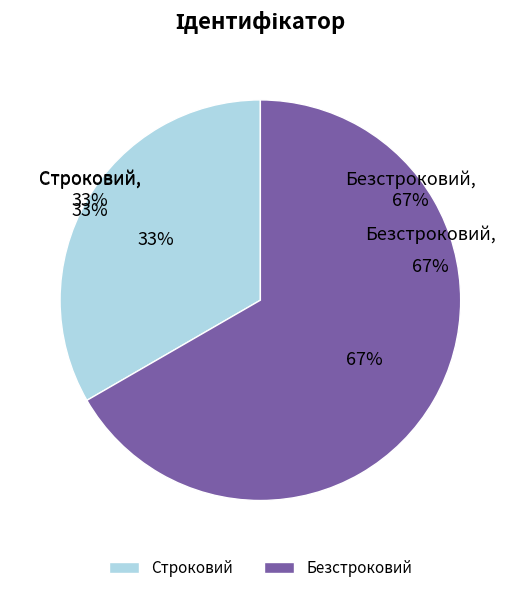

Rank the categories by value from lowest to highest.

Строковий, Безстроковий